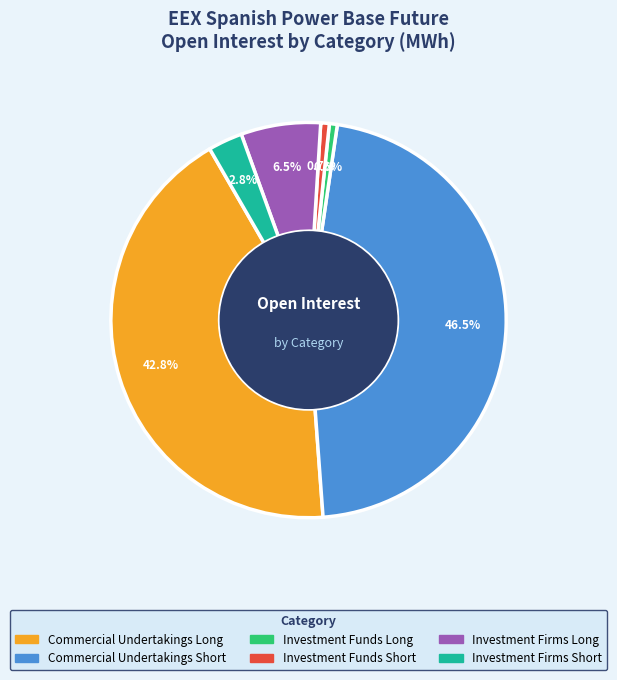

How many slices are in this pie chart?

6